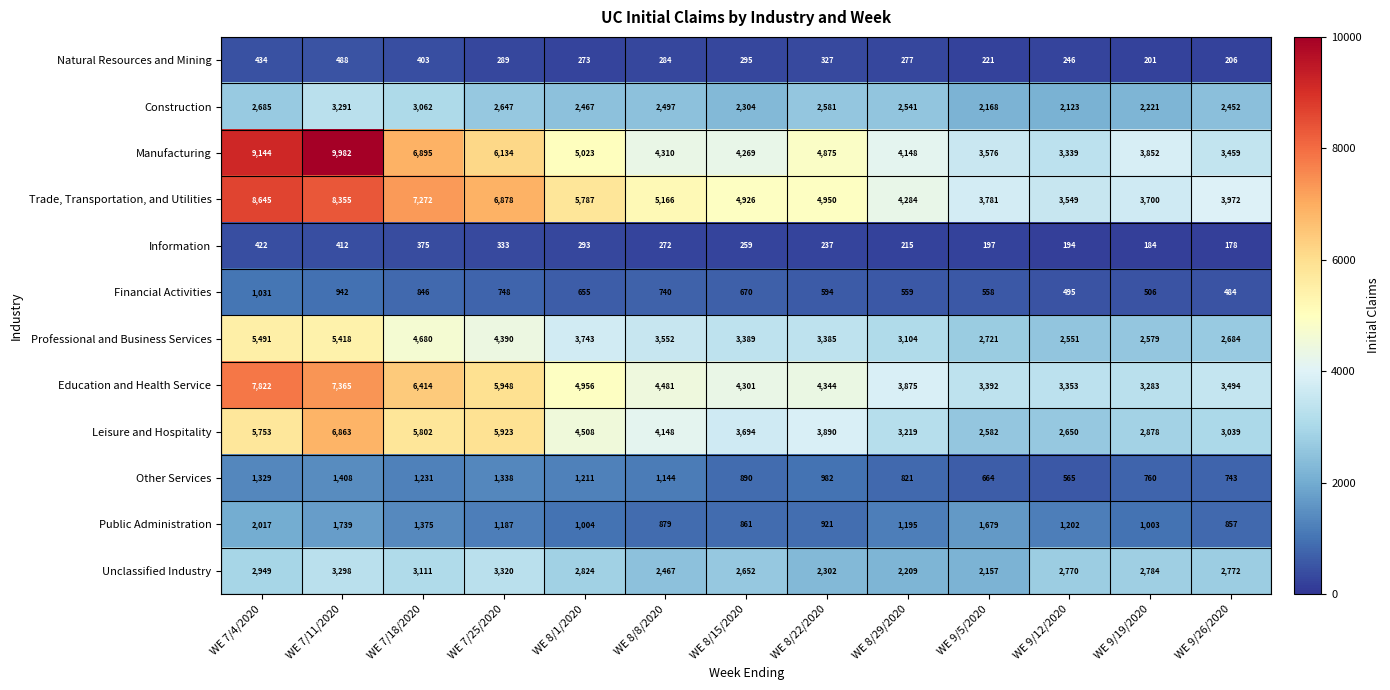

Which category has the lowest value across all series?

WE 9/26/2020